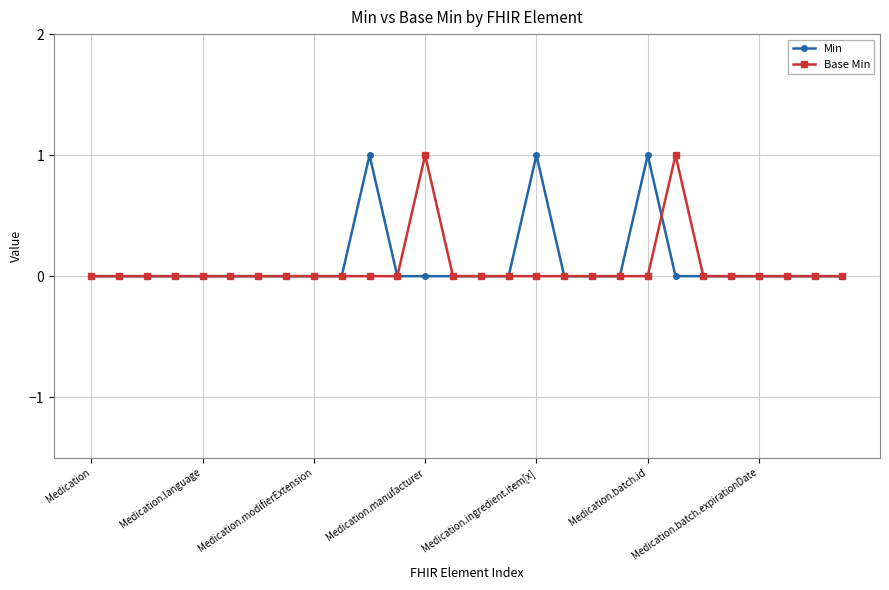

What is the value of the Min point at the 17th from the left?

1